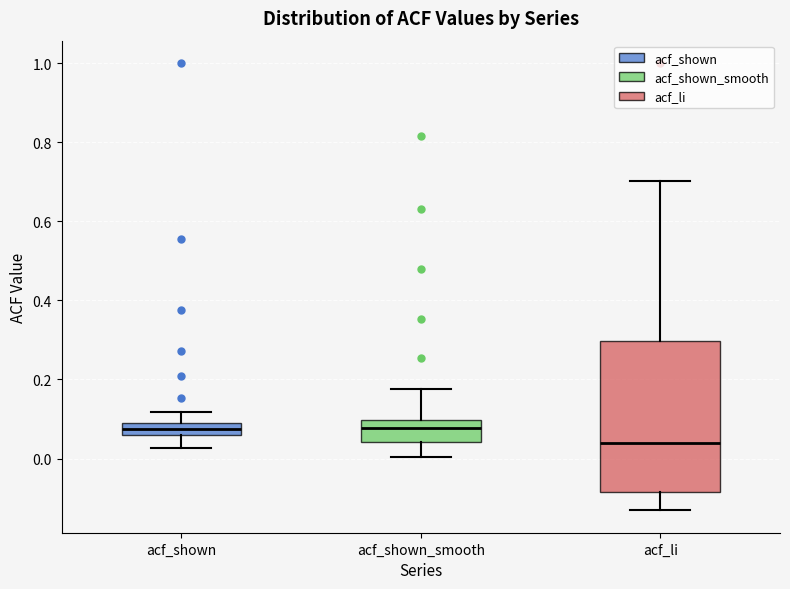

Reading left to right, transcribe this box plot: for each box, give where its median line is, the range the box spans, and where its two whiskers end, as read against the y-axis. The values are not printed on the chart, so give them approximately, as read against the axis.

acf_shown: median 0.08, box 0.06 to 0.10, whiskers 0.02 to 0.12
acf_shown_smooth: median 0.08, box 0.04 to 0.10, whiskers 0.00 to 0.18
acf_li: median 0.04, box -0.08 to 0.30, whiskers -0.14 to 0.70